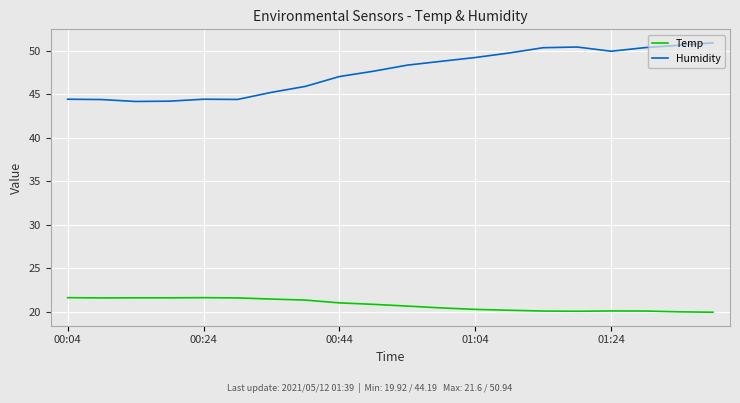

What is the difference between the maximum and minimum values in the Humidity series?

6.8